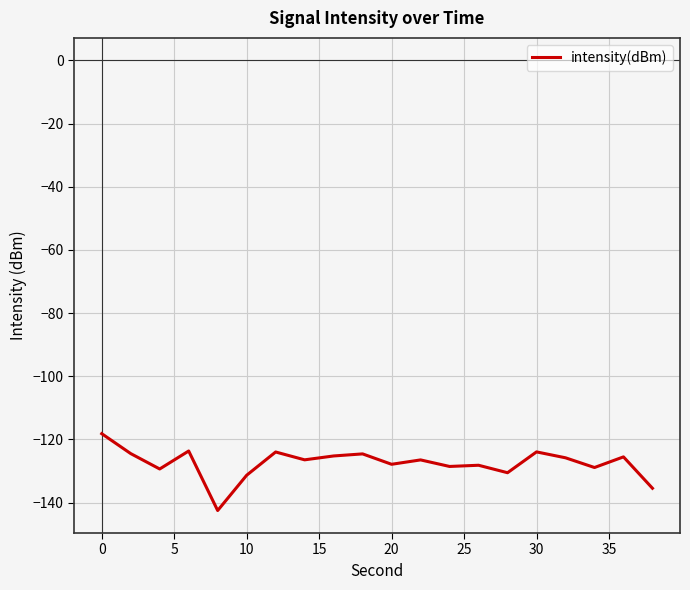

What is the minimum value shown in the chart?

-142.5